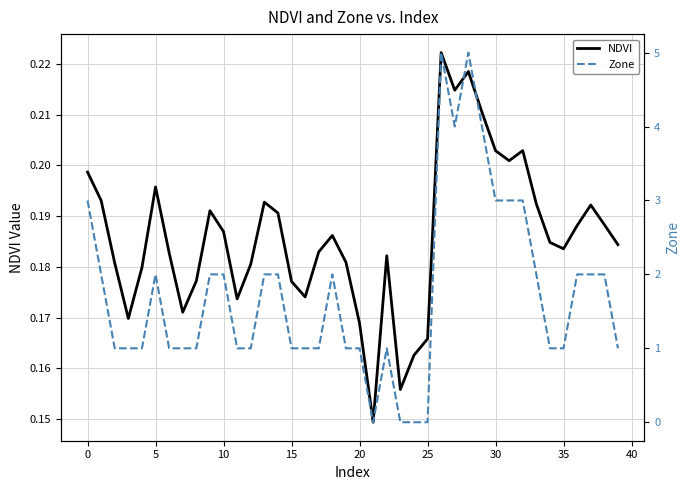

At how many categories does at least one series exceed 2?

8